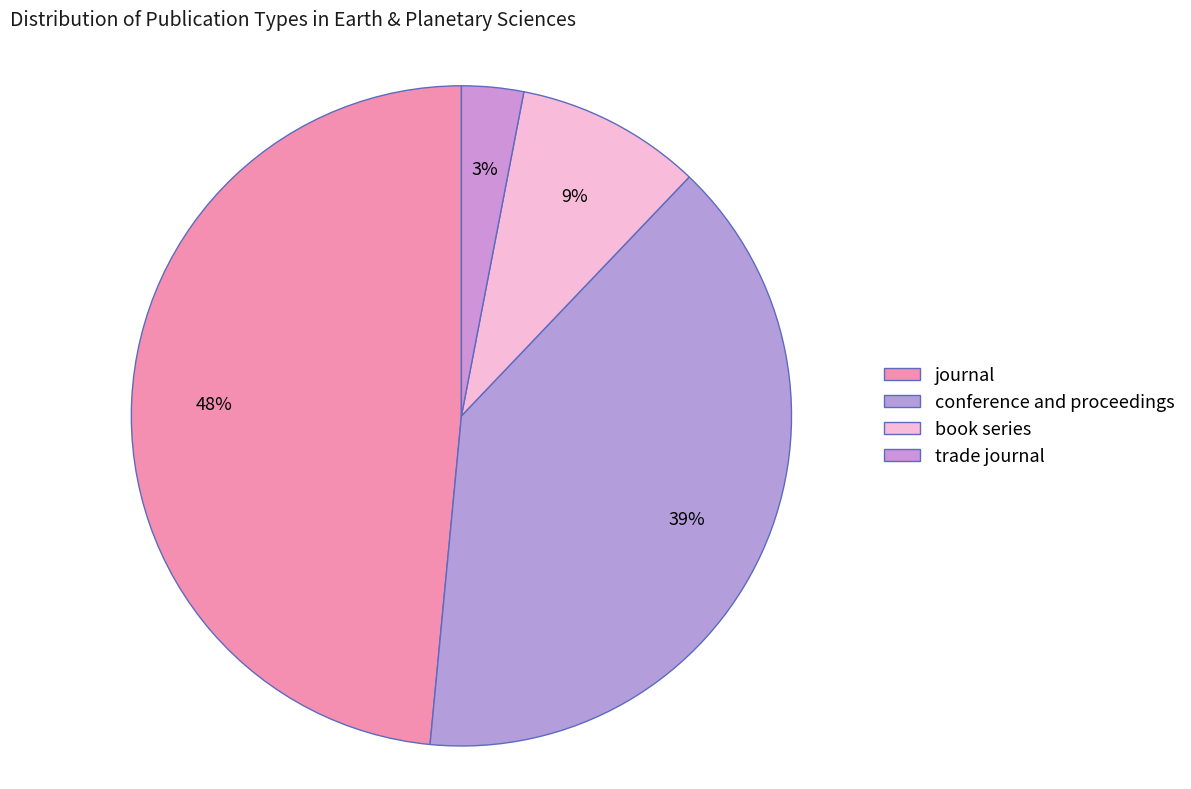

Combined, do journal and trade journal account for over 50%?

Yes